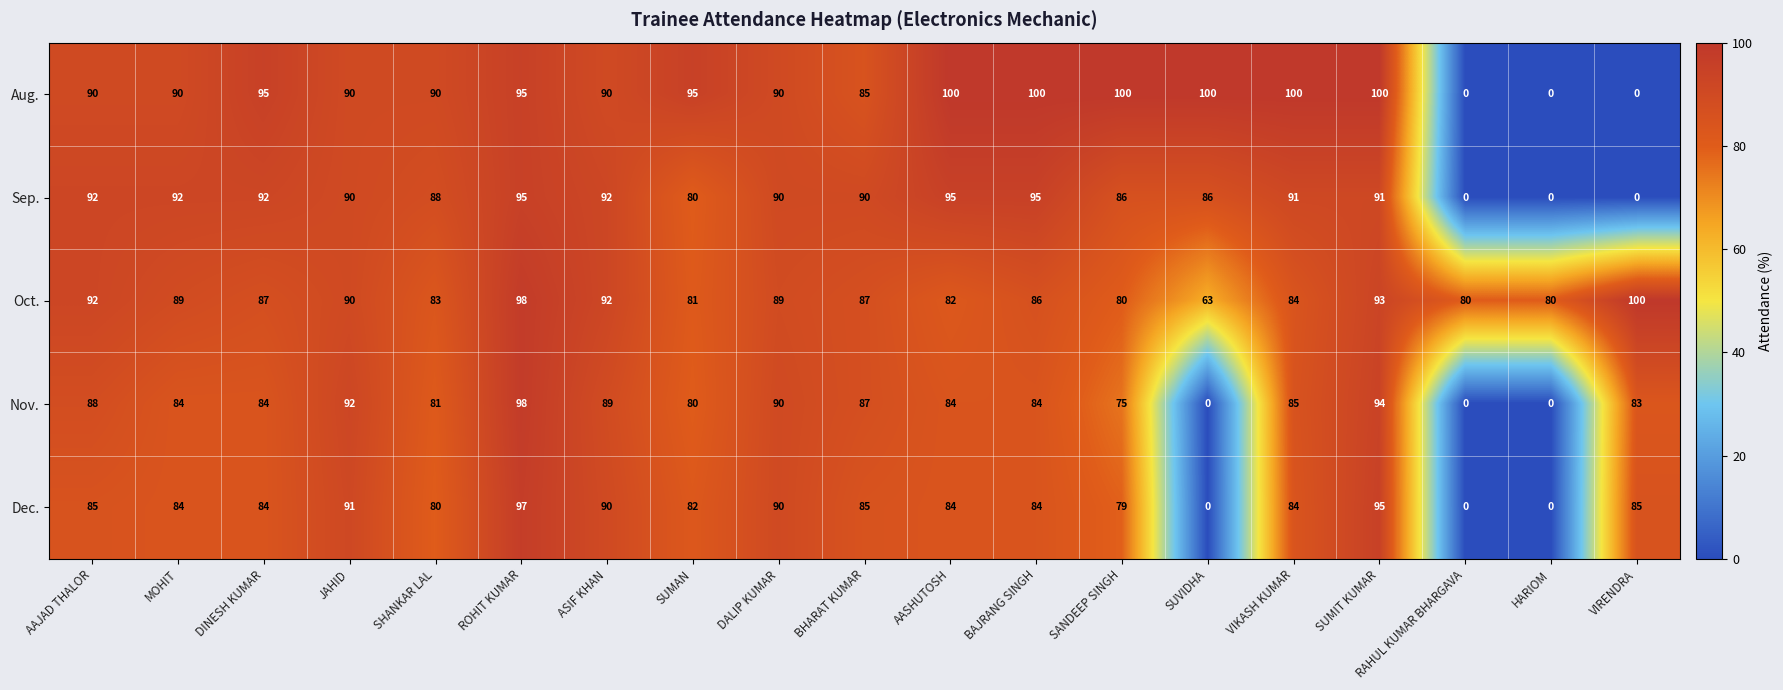

At how many categories does at least one series exceed 31?

19